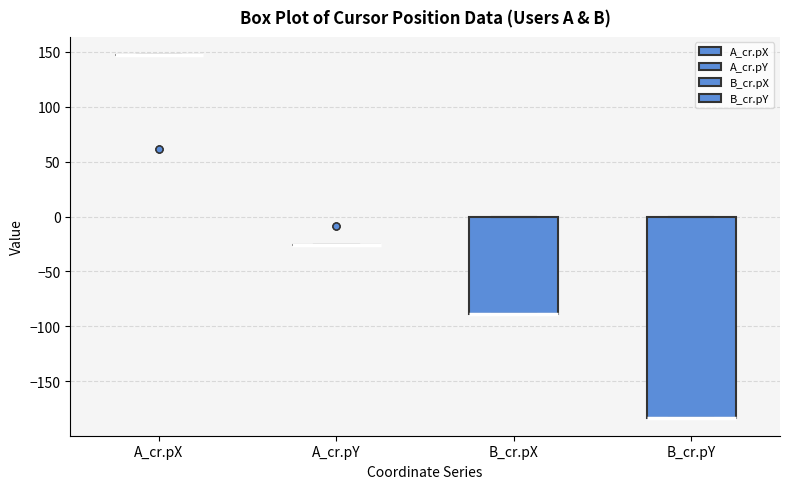

Reading left to right, transcribe this box plot: for each box, give where its median line is, the range the box spans, and where its two whiskers end, as read against the y-axis. The values are not printed on the chart, so give them approximately, as read against the axis.

A_cr.pX: box collapsed to a line at 145, whiskers 145 to 145
A_cr.pY: box collapsed to a line at -25, whiskers -25 to -25
B_cr.pX: median -90 (drawn on the box's lower edge), box -90 to 0, whiskers -90 to 0
B_cr.pY: median -185 (drawn on the box's lower edge), box -185 to 0, whiskers -185 to 0